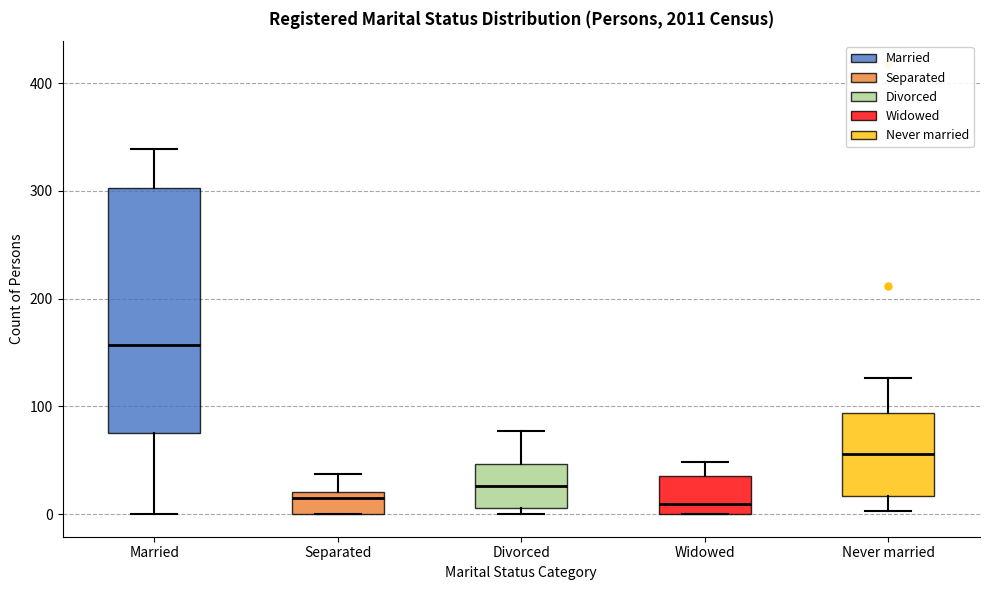

Where is the upper edge of the box for Divorced on the y-axis? The values are not printed on the chart, so give them approximately, as read against the axis.

50